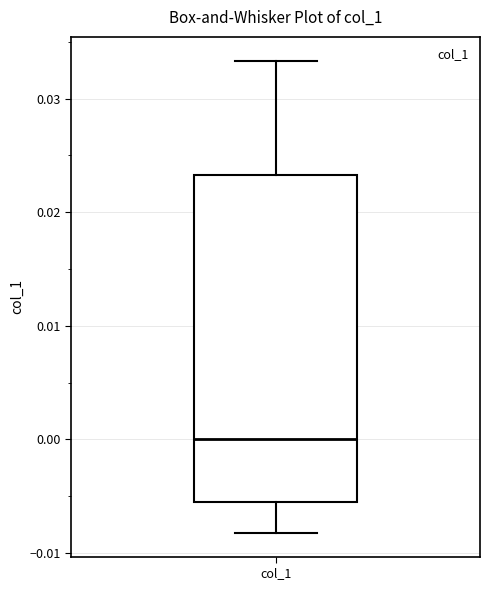

Where does the lower whisker of the box for col_1 end on the y-axis? The values are not printed on the chart, so give them approximately, as read against the axis.

-0.008